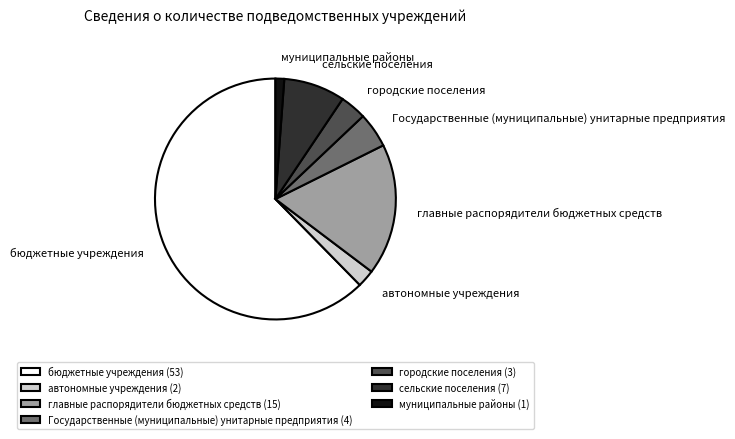

Approximately how many times larger is the value at главные распорядители бюджетных средств compared to автономные учреждения?

7.5